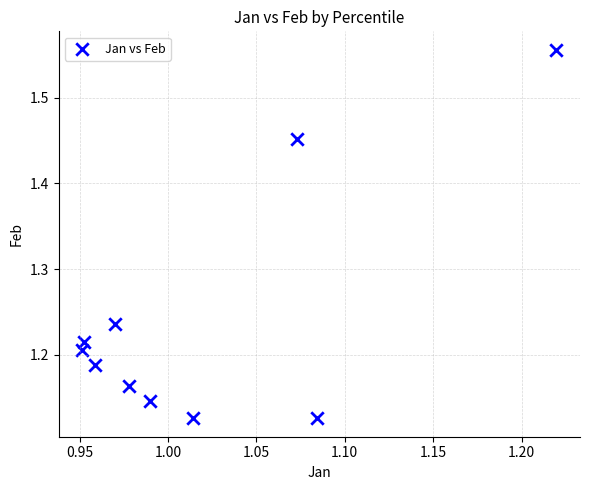

What is the range of Y values (max minus min)?

0.4